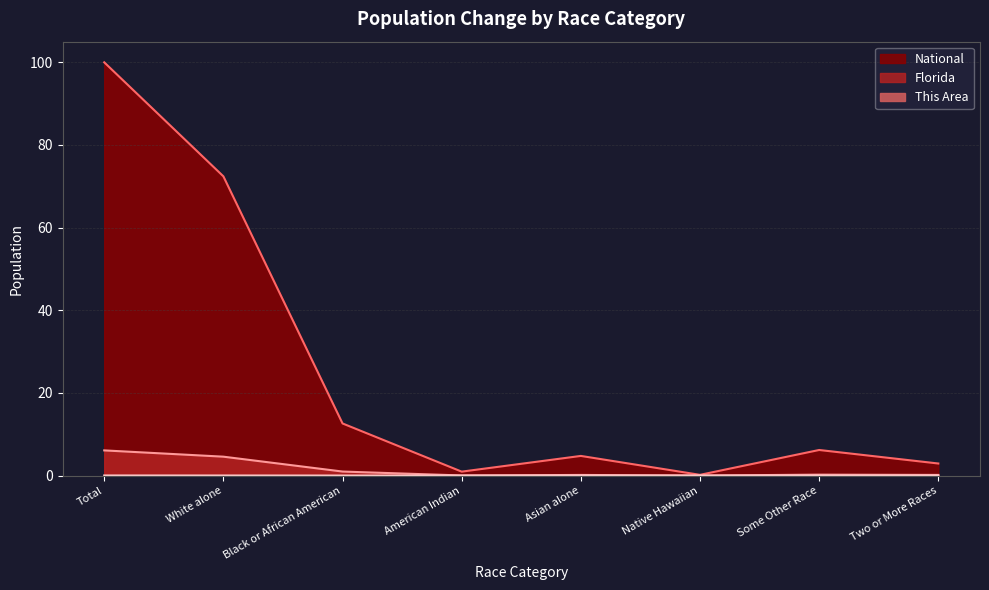

What is the difference between the highest and lowest values at American Indian?

0.9